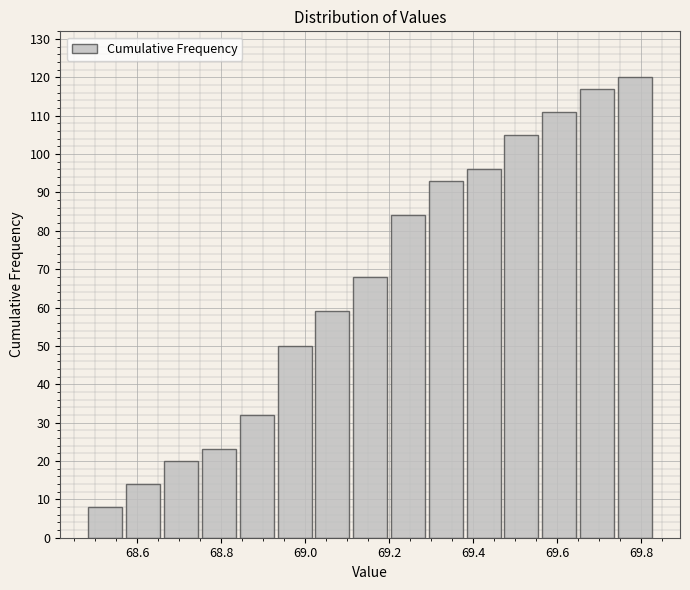

Over which range of the x-axis is the bar tallest?

69.74 to 69.83